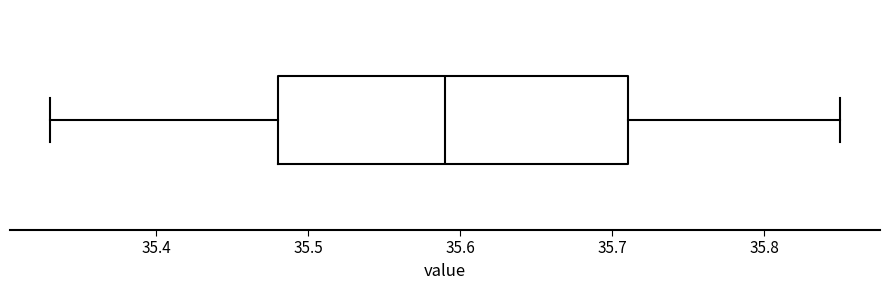

Where does the median line of the box sit on the x-axis? The values are not printed on the chart, so give them approximately, as read against the axis.

35.59